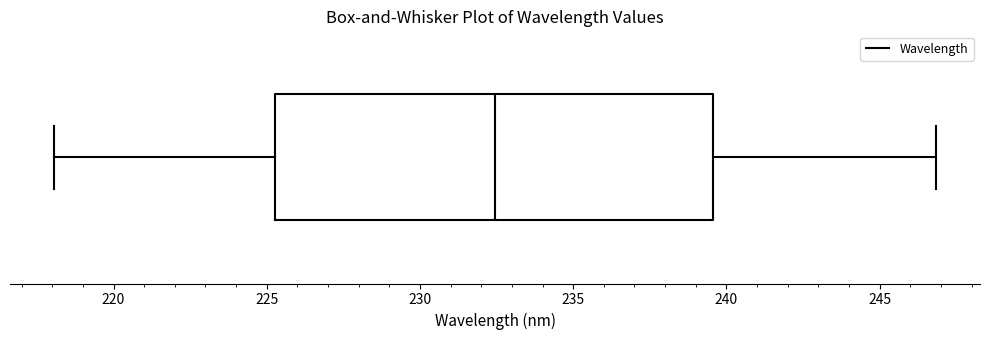

Read this box plot against the x-axis: the position of the median line, the range covered by the box, and the ends of both whiskers. The values are not printed on the chart, so give them approximately, as read against the axis.

median 232.5, box 225.5 to 239.5, whiskers 218.0 to 247.0